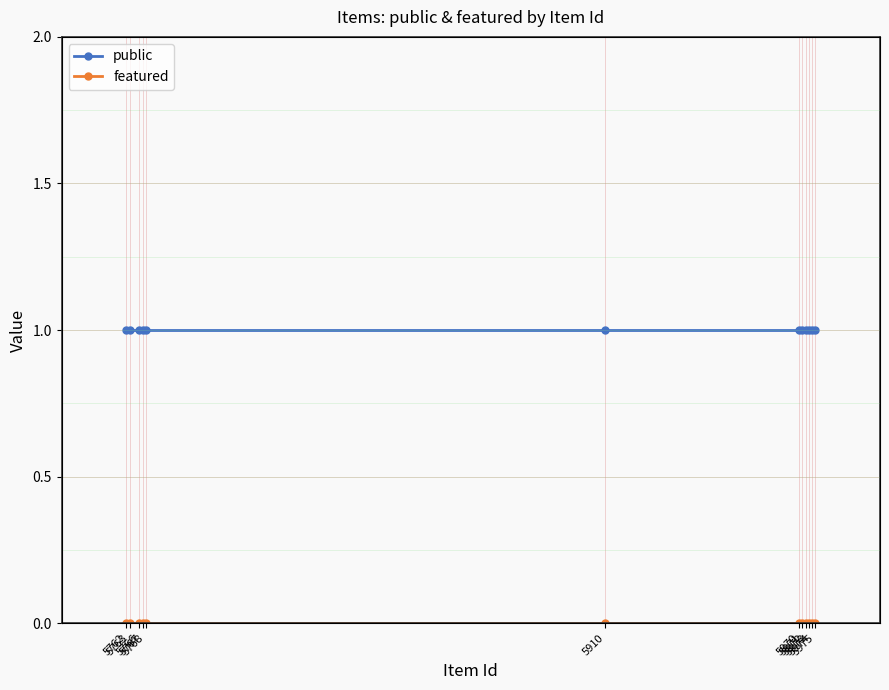

Which series has the largest total across all categories?

public